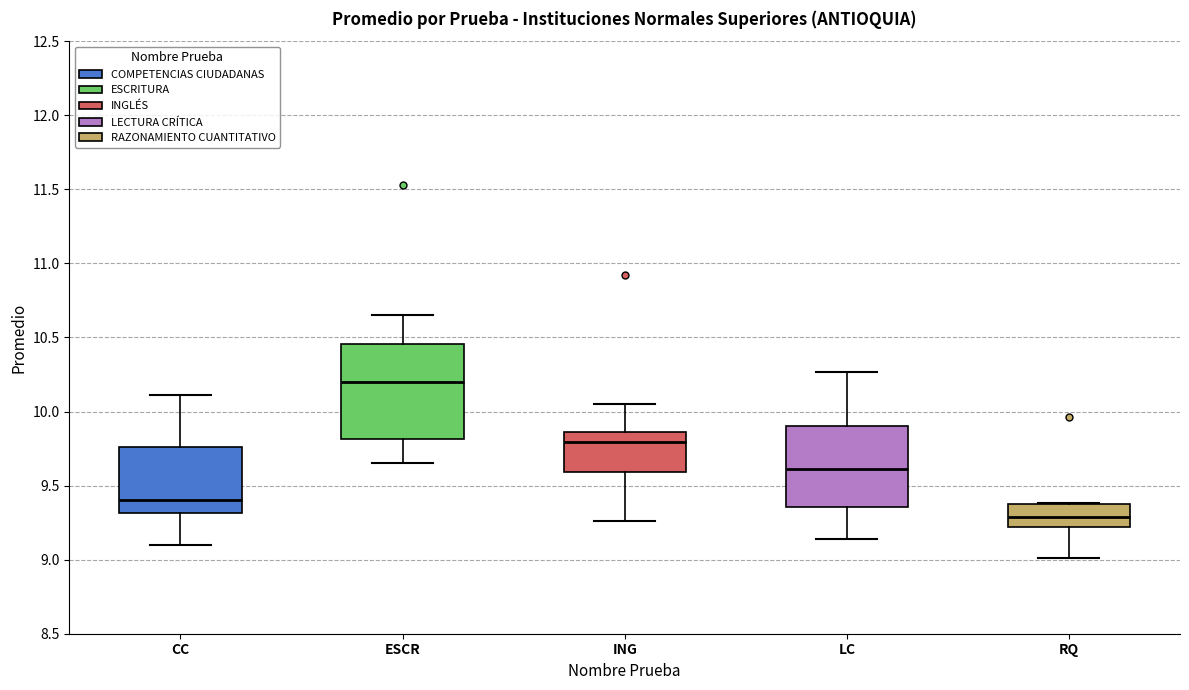

Which box's median line is the highest?

ESCR